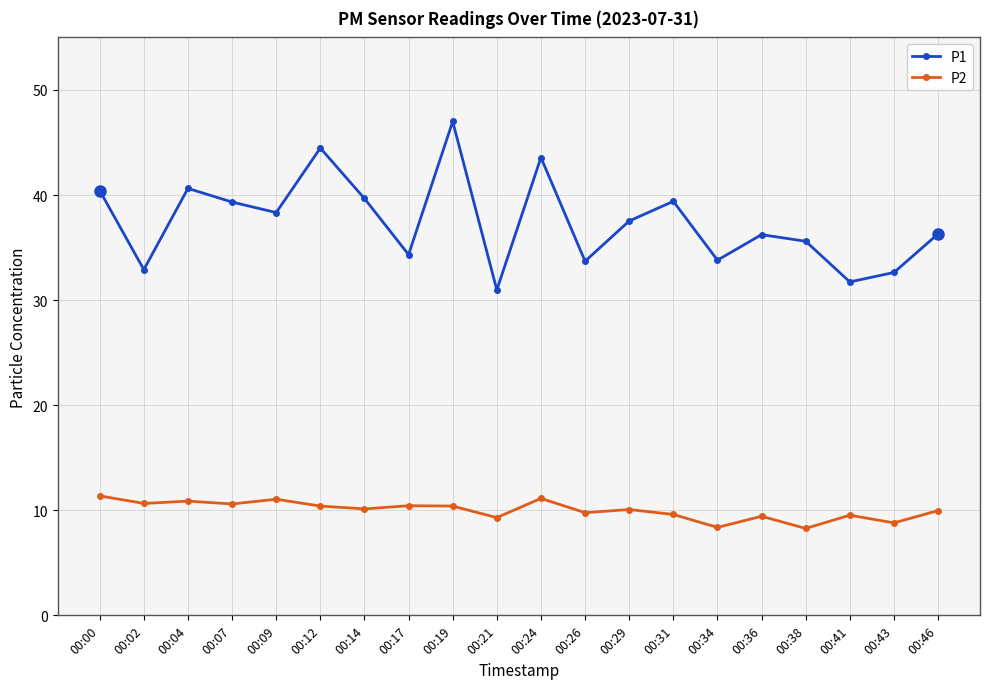

What is the maximum value shown in the chart?

47.0